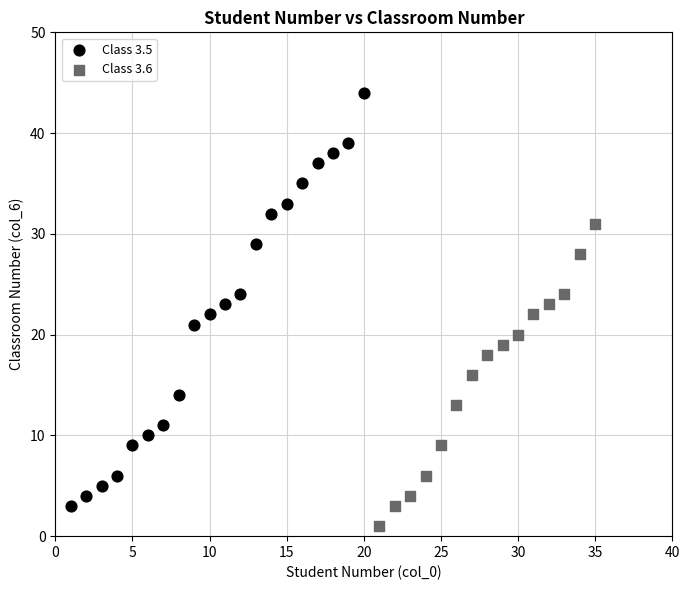

Which series has the largest Y range (max minus min)?

Class 3.5